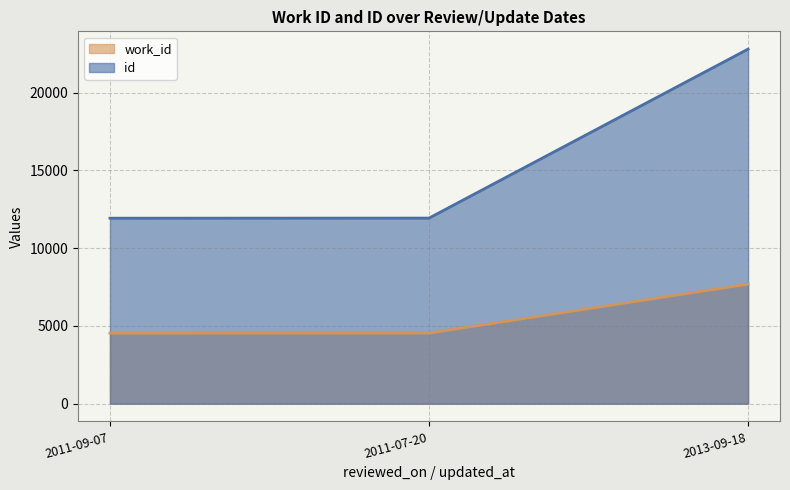

What is the sum of the work_id values at 2011-09-07 and 2013-09-18?

12214